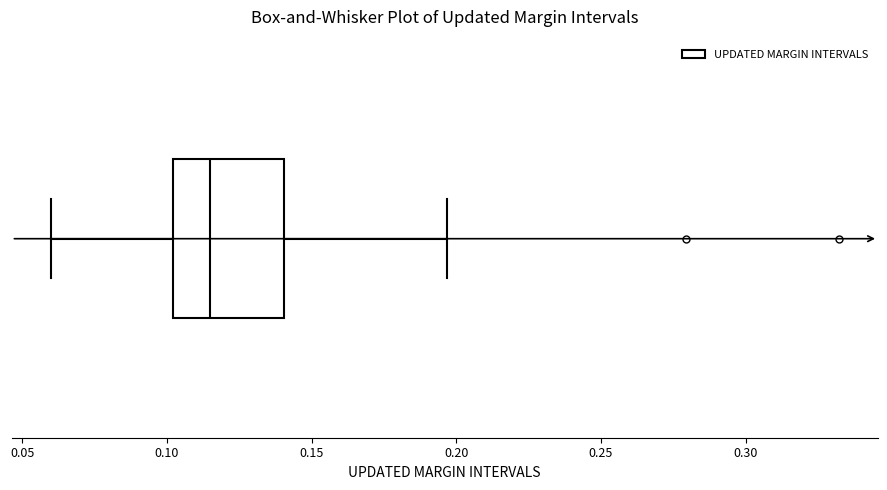

Read this box plot against the x-axis: the position of the median line, the range covered by the box, and the ends of both whiskers. The values are not printed on the chart, so give them approximately, as read against the axis.

median 0.115, box 0.100 to 0.140, whiskers 0.060 to 0.195